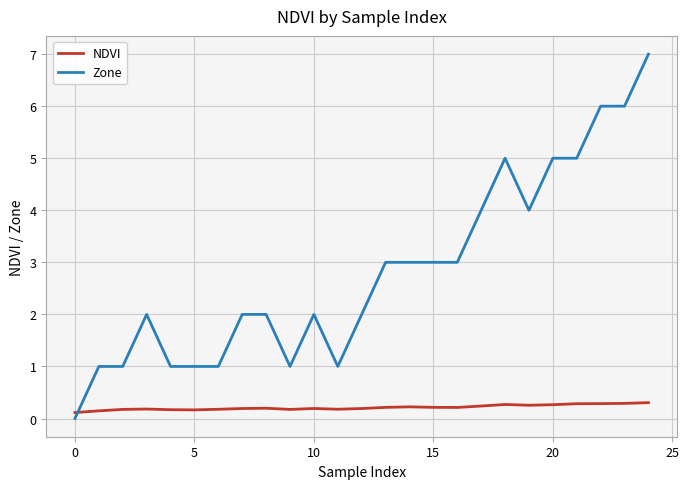

Which series has the largest total across all categories?

Zone